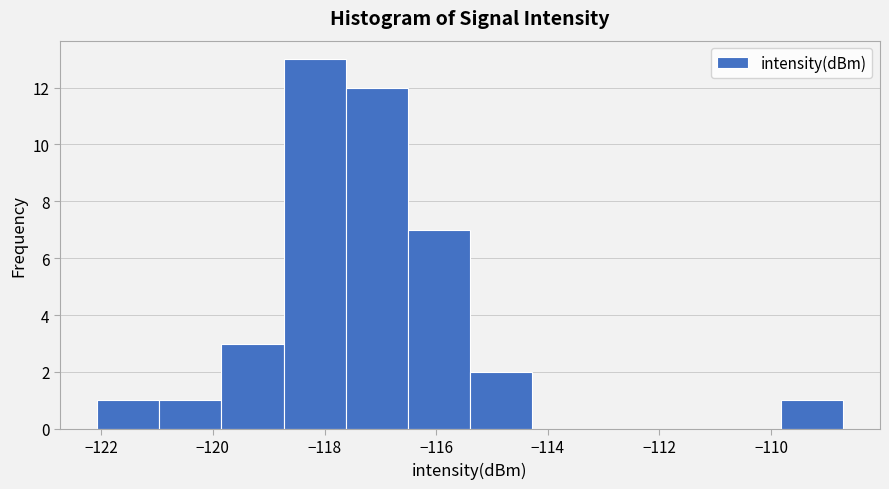

What is the height of the bar covering -117.6 to -116.6 on the x-axis? Neither the bar edges nor the heights are printed on the chart, so give them approximately, as read against the axes.

12